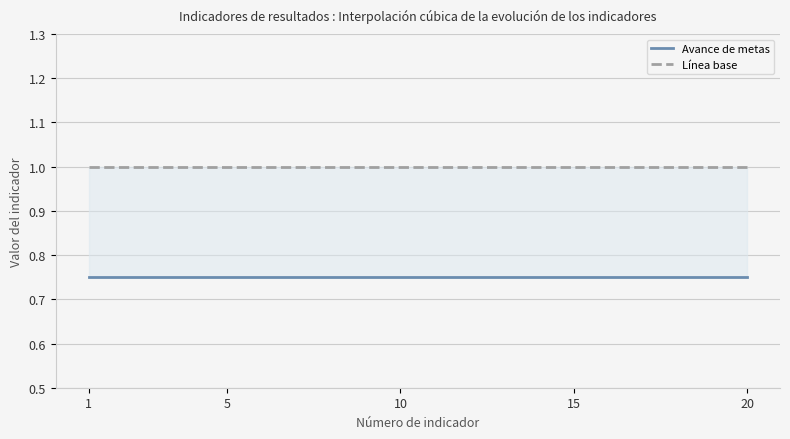

True or false: Línea base and Metas ajustadas cross at least once.

False